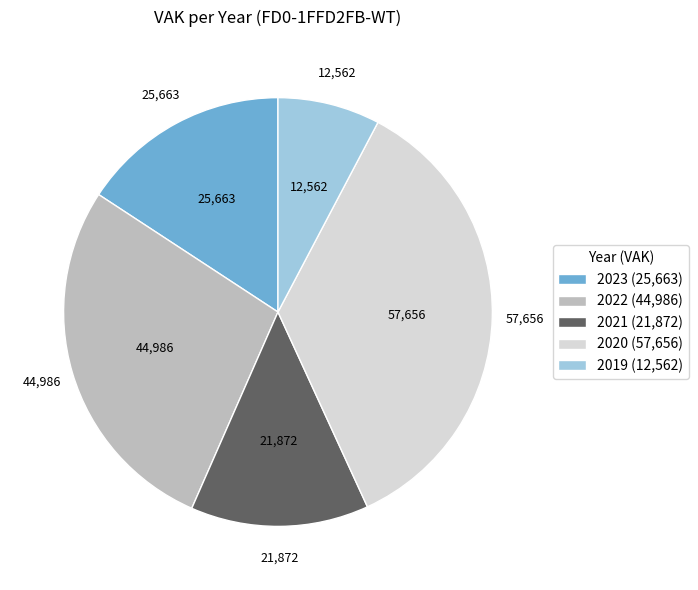

What is the ratio of the value at 2022 to the value at 2019?

3.6